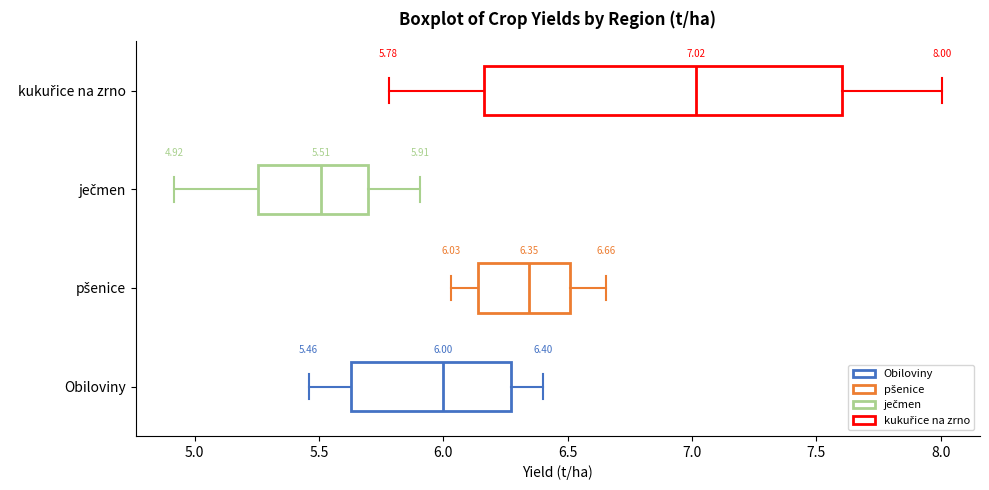

Which box is the widest, from its left edge to its right edge?

kukuřice na zrno